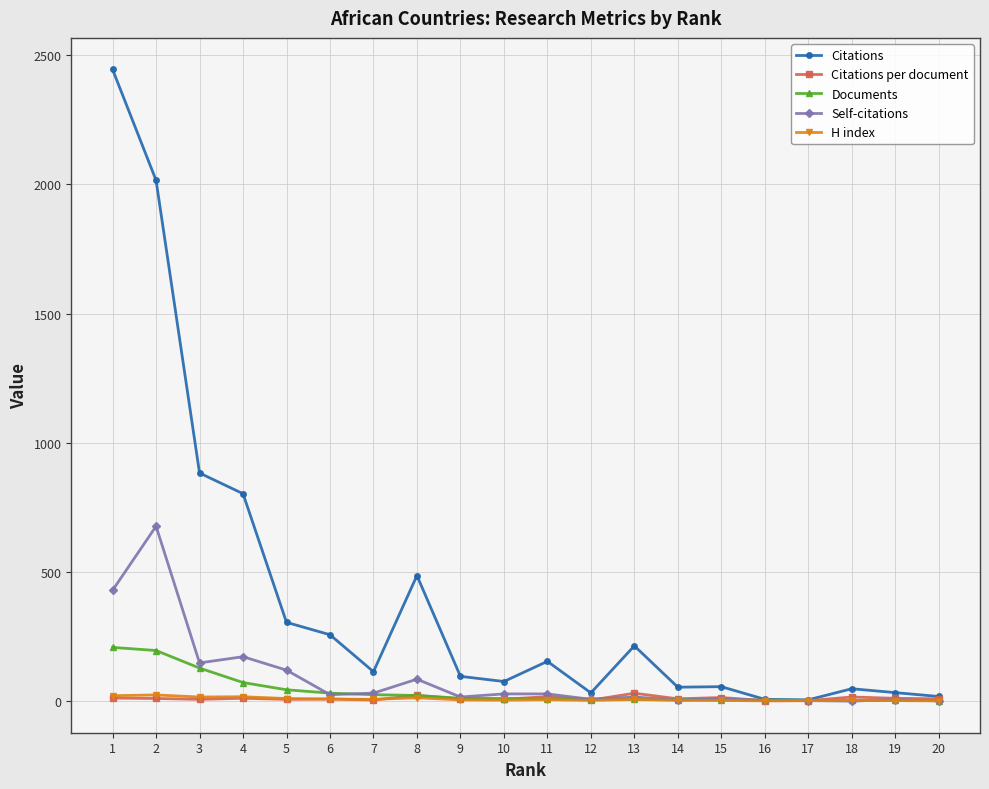

Which series has the widest spread of values?

Citations